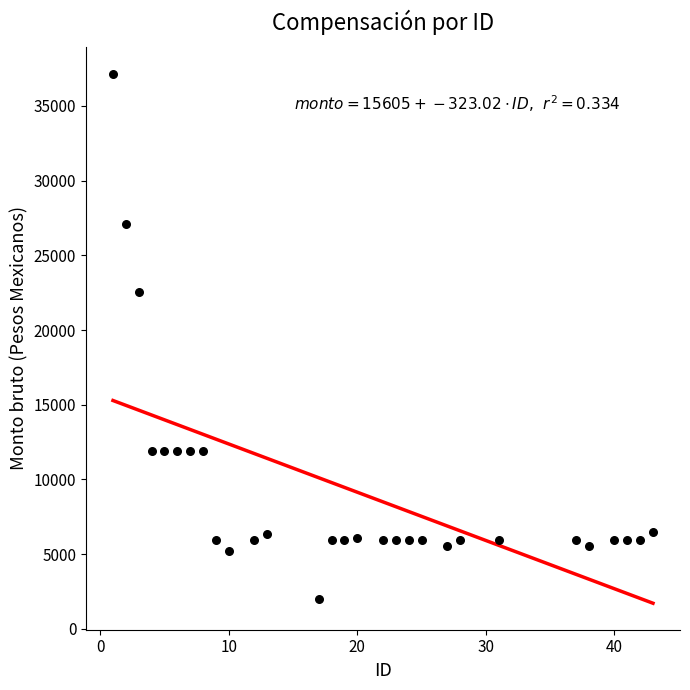

What Y value in the scatter plot is closest to 19582?

22545.2